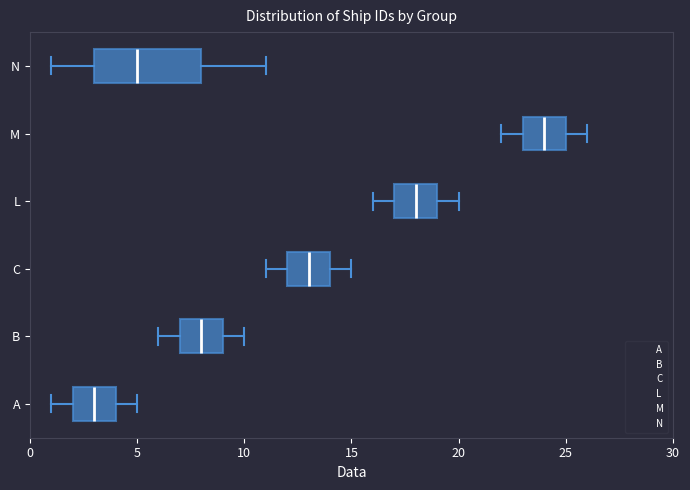

Which box is the widest, from its left edge to its right edge?

N